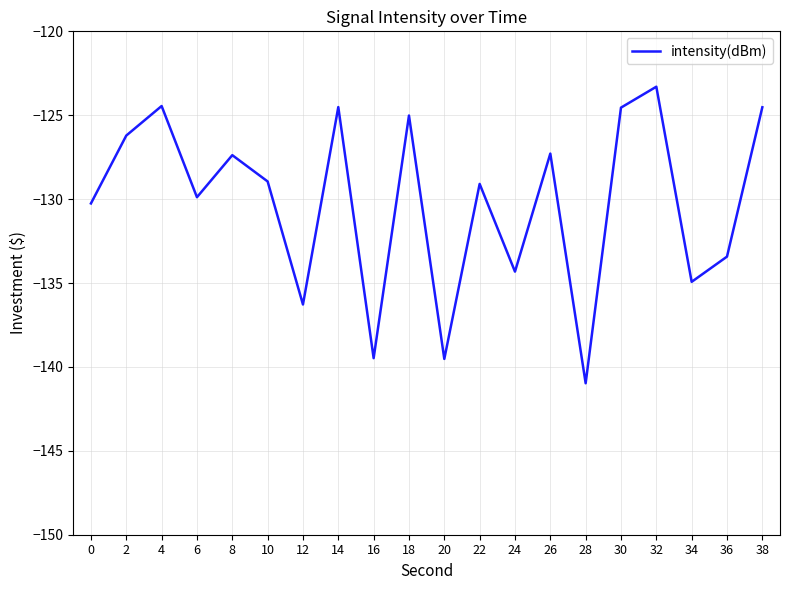

What is the difference between the maximum and minimum values?

17.7